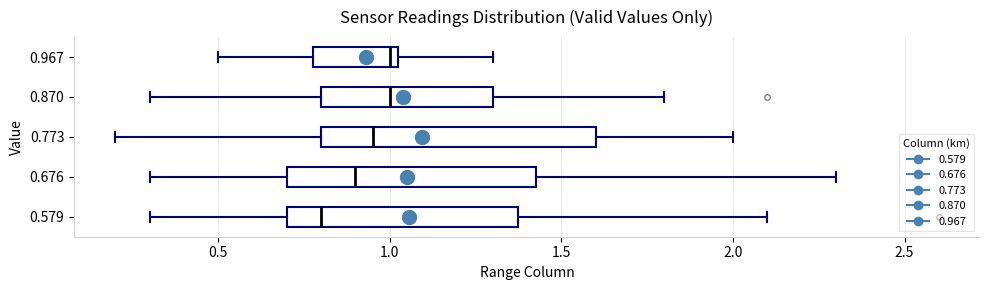

Comparing the boxes themselves (not the whiskers), which one is the widest?

0.773